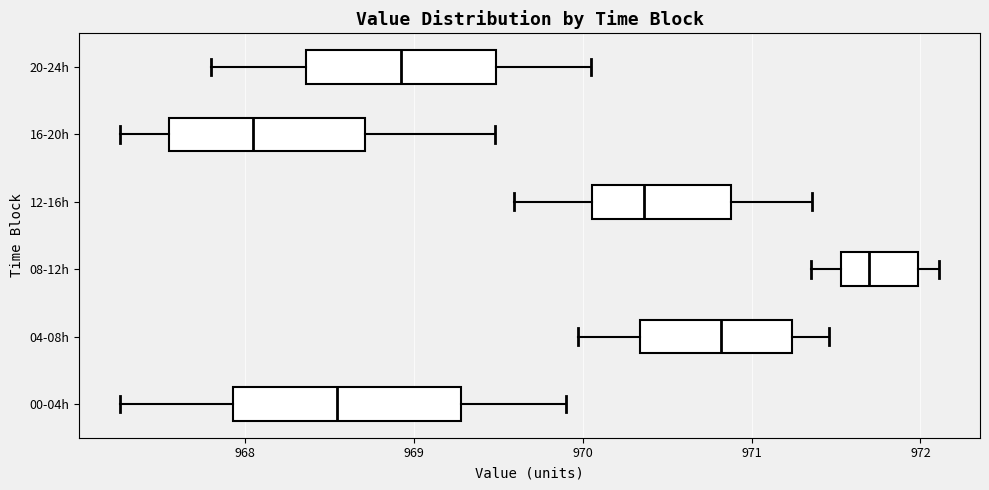

Reading bottom to top, read every box against the x-axis: the position of its median line, the range the box covers, and the ends of its whiskers. The values are not printed on the chart, so give them approximately, as read against the axis.

00-04h: median 968.5, box 967.9 to 969.3, whiskers 967.3 to 969.9
04-08h: median 970.8, box 970.3 to 971.2, whiskers 970.0 to 971.5
08-12h: median 971.7, box 971.5 to 972.0, whiskers 971.4 to 972.1
12-16h: median 970.4, box 970.1 to 970.9, whiskers 969.6 to 971.4
16-20h: median 968.0, box 967.6 to 968.7, whiskers 967.3 to 969.5
20-24h: median 968.9, box 968.4 to 969.5, whiskers 967.8 to 970.1